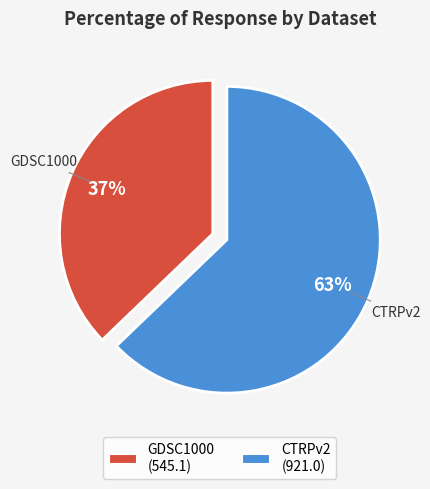

Count the number of slices in the pie.

2